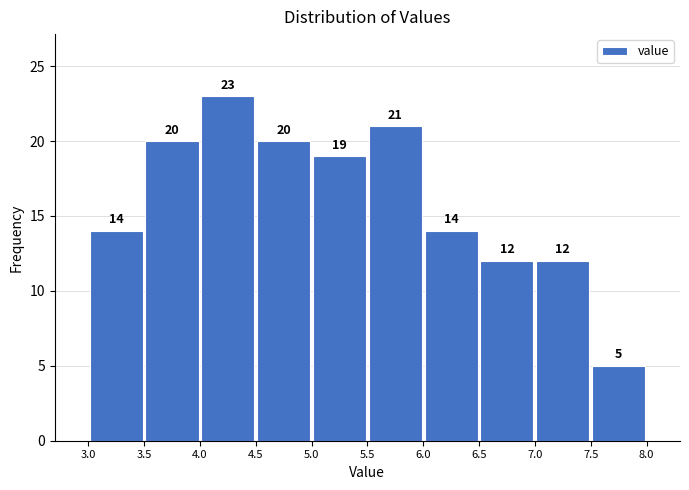

Reading left to right, transcribe this chart: for each bar, give the range it covers on the x-axis and its height.

3.0 to 3.5: 14
3.5 to 4.0: 20
4.0 to 4.5: 23
4.5 to 5.0: 20
5.0 to 5.5: 19
5.5 to 6.0: 21
6.0 to 6.5: 14
6.5 to 7.0: 12
7.0 to 7.5: 12
7.5 to 8.0: 5